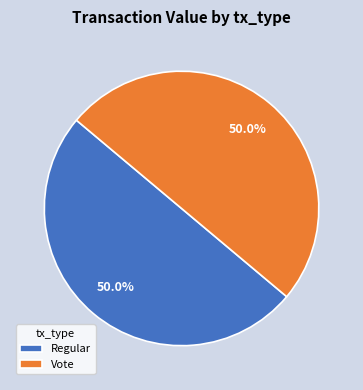

Is the sum of Vote and Regular greater than half?

Yes